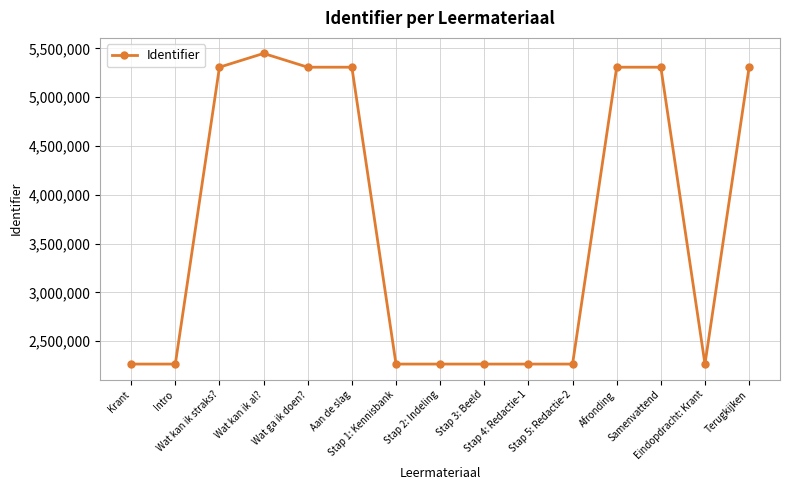

At which label does the data first exceed 2264561?

Wat kan ik straks?